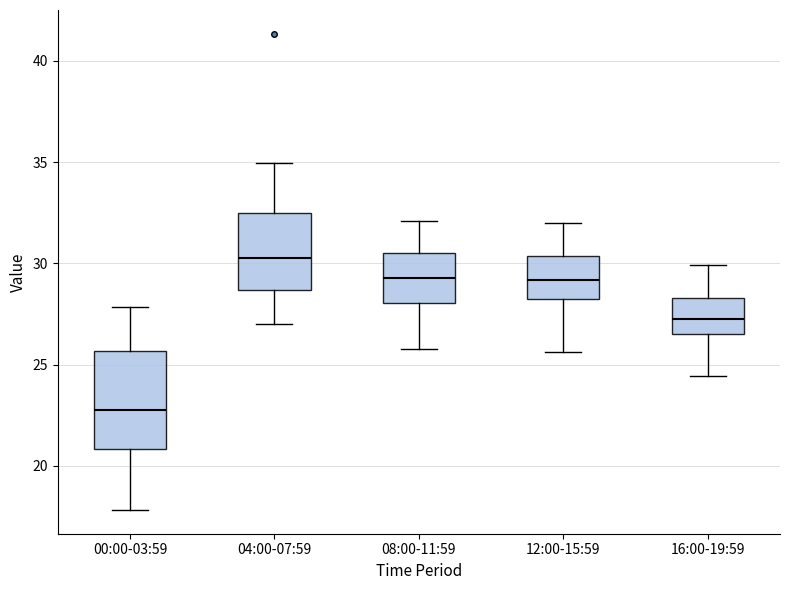

Which box's median line is the lowest?

00:00-03:59